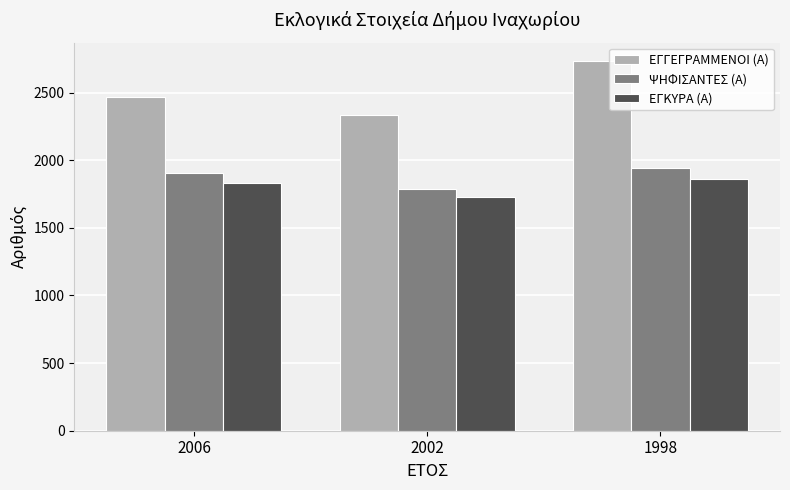

How many ΨΗΦΙΣΑΝΤΕΣ (Α) values are between 1786 and 1943?

3